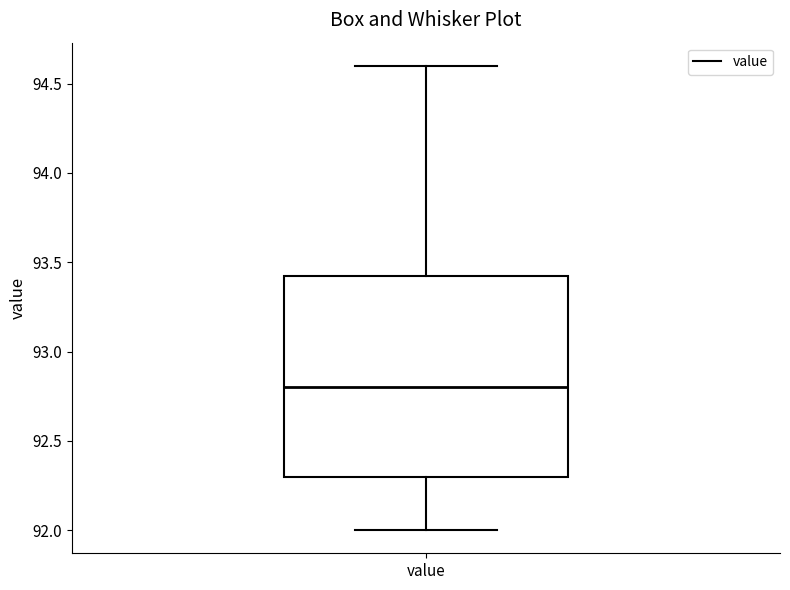

Transcribe this box plot: give where the median line is, the range the box spans, and where the two whiskers end, as read against the y-axis. The values are not printed on the chart, so give them approximately, as read against the axis.

median 92.80, box 92.30 to 93.45, whiskers 92.00 to 94.60